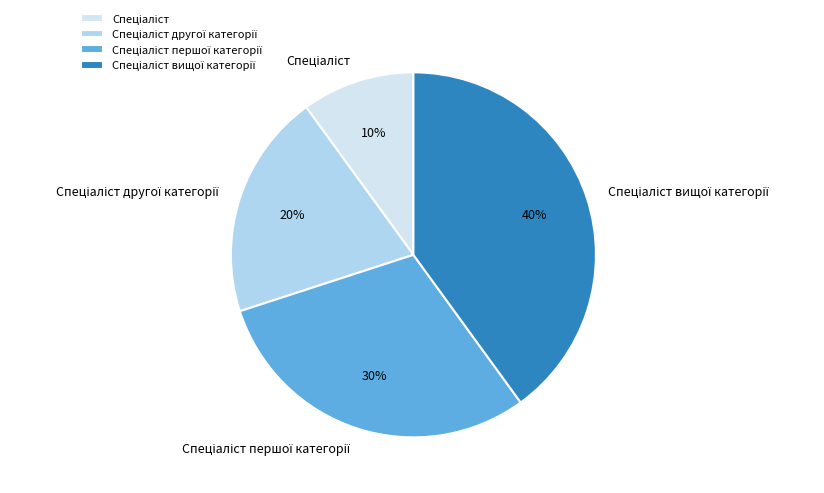

To the nearest percent, what is the average slice percentage?

25%